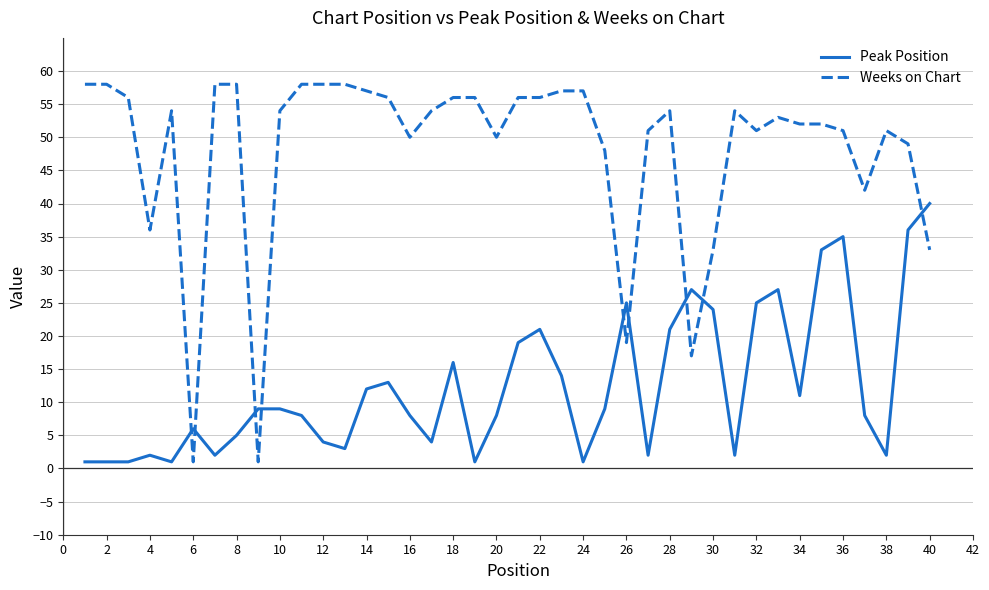

What is the difference between the maximum and minimum values in the Peak Position series?

39